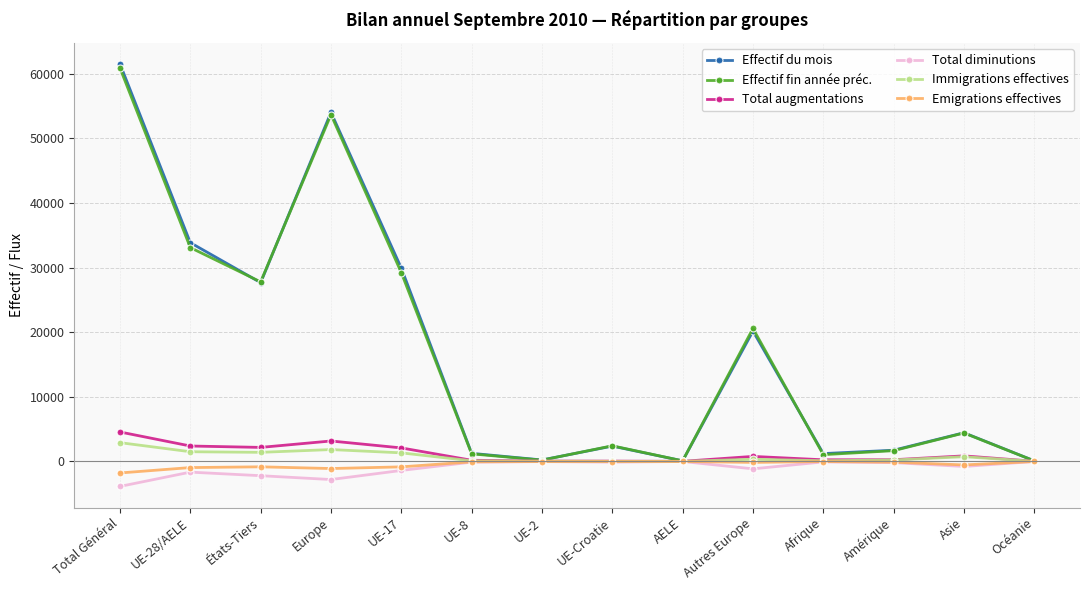

The Emigrations effectives series shows -1787 at Total Général. True or false?

True